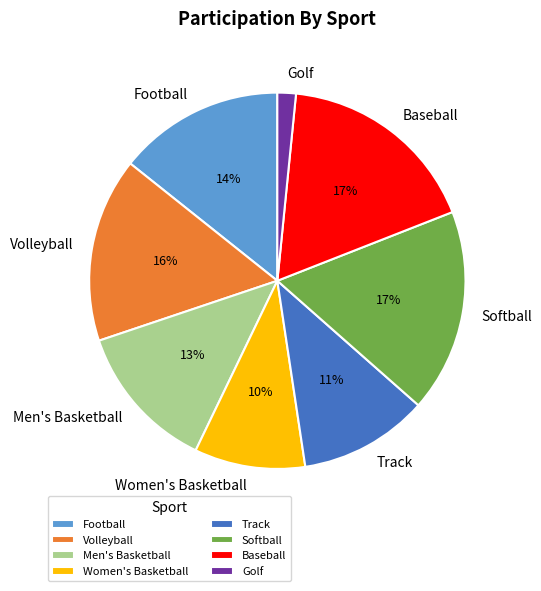

Which category has the smallest portion of the pie?

Golf